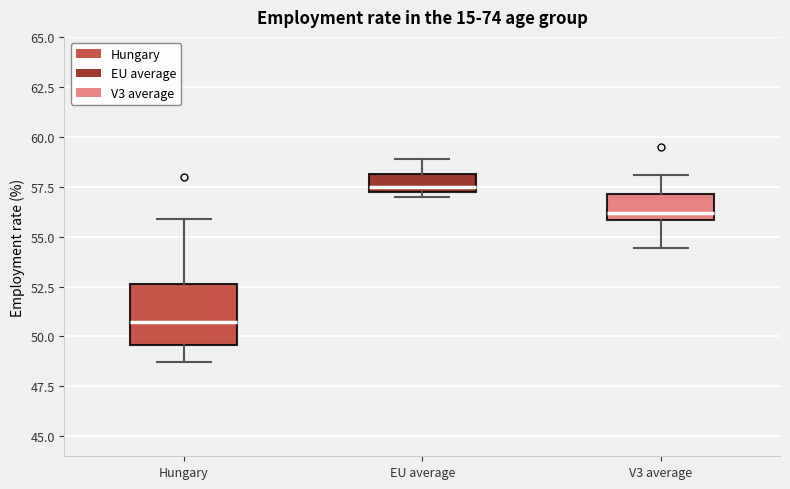

Reading left to right, read every box against the y-axis: the position of its median line, the range the box covers, and the ends of its whiskers. The values are not printed on the chart, so give them approximately, as read against the axis.

Hungary: median 50.5, box 49.5 to 52.5, whiskers 48.5 to 56.0
EU average: median 57.5 (just above the box's lower edge), box 57.5 to 58.0, whiskers 57.0 to 59.0
V3 average: median 56.0 (just above the box's lower edge), box 56.0 to 57.0, whiskers 54.5 to 58.0